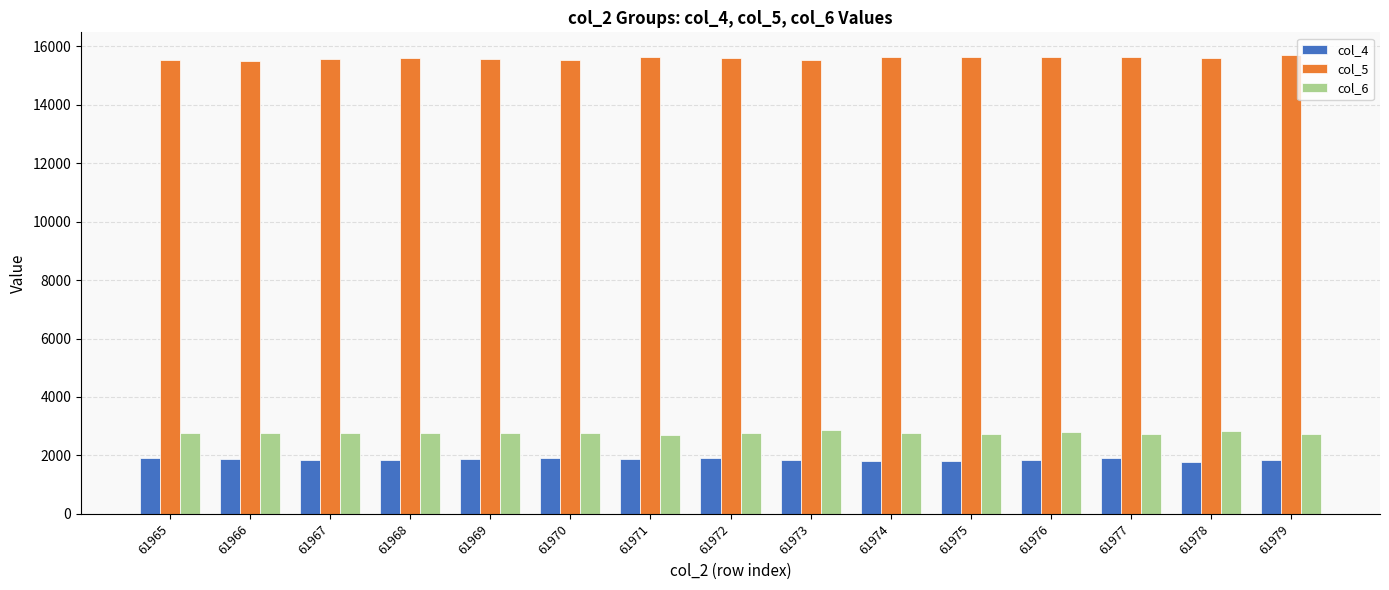

What is the value of the col_6 bar at the 6th from the left?

2755